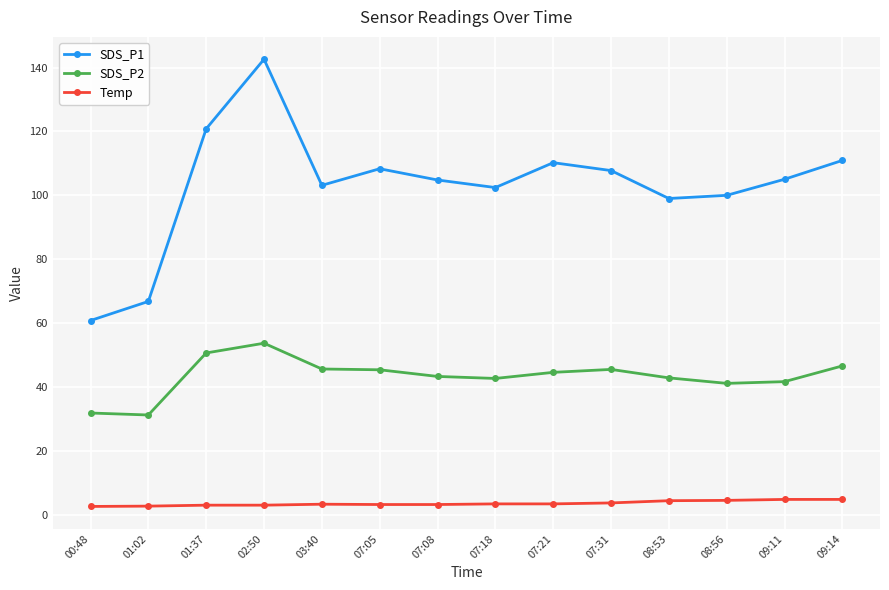

Which series has the largest total across all categories?

SDS_P1